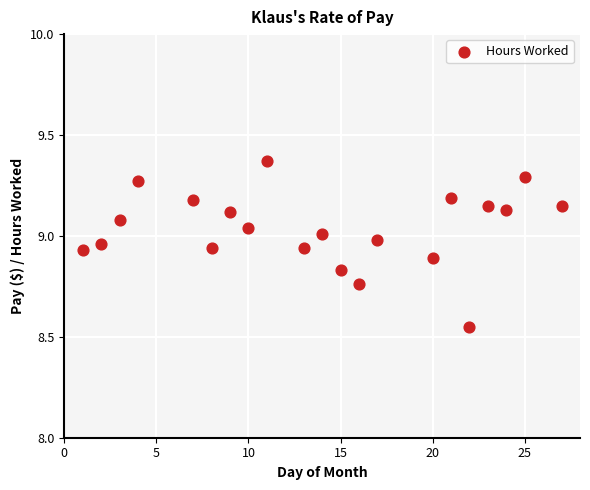

What is the range of Y values (max minus min)?

0.8